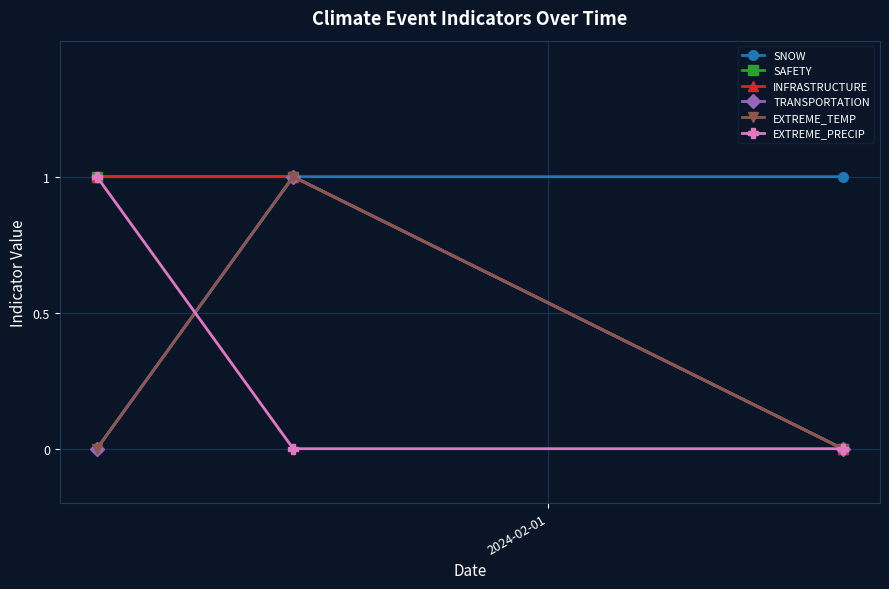

What is the greatest value displayed?

1